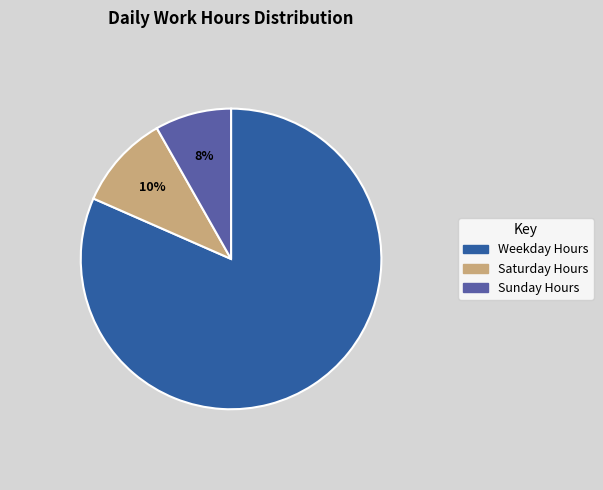

To the nearest percent, what percentage of the pie is Weekday Hours?

82%